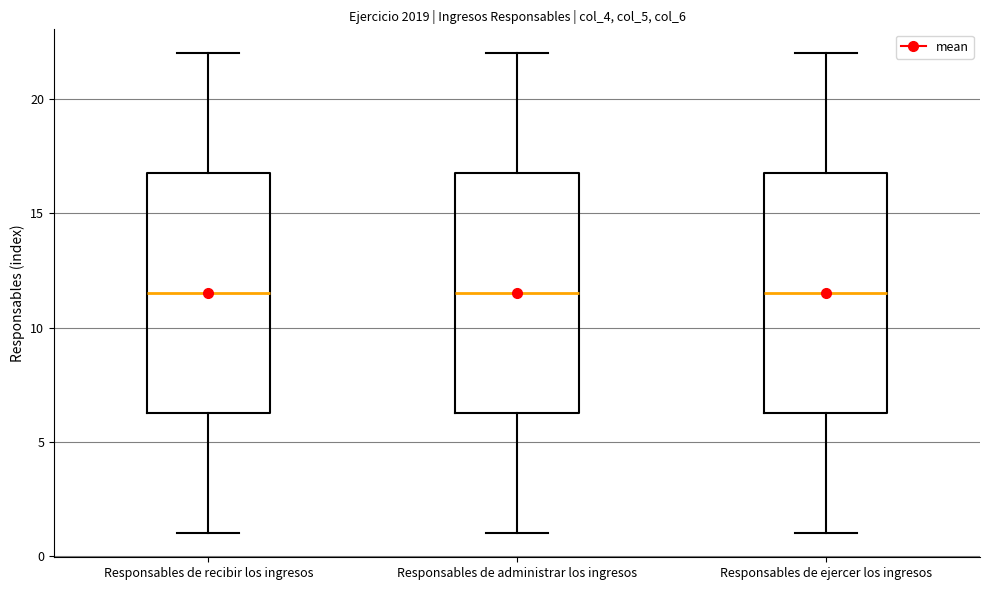

Reading left to right, transcribe this box plot: for each box, give where its median line is, the range the box spans, and where its two whiskers end, as read against the y-axis. The values are not printed on the chart, so give them approximately, as read against the axis.

Responsables de recibir los ingresos: median 11.5, box 6.5 to 17.0, whiskers 1.0 to 22.0
Responsables de administrar los ingresos: median 11.5, box 6.5 to 17.0, whiskers 1.0 to 22.0
Responsables de ejercer los ingresos: median 11.5, box 6.5 to 17.0, whiskers 1.0 to 22.0